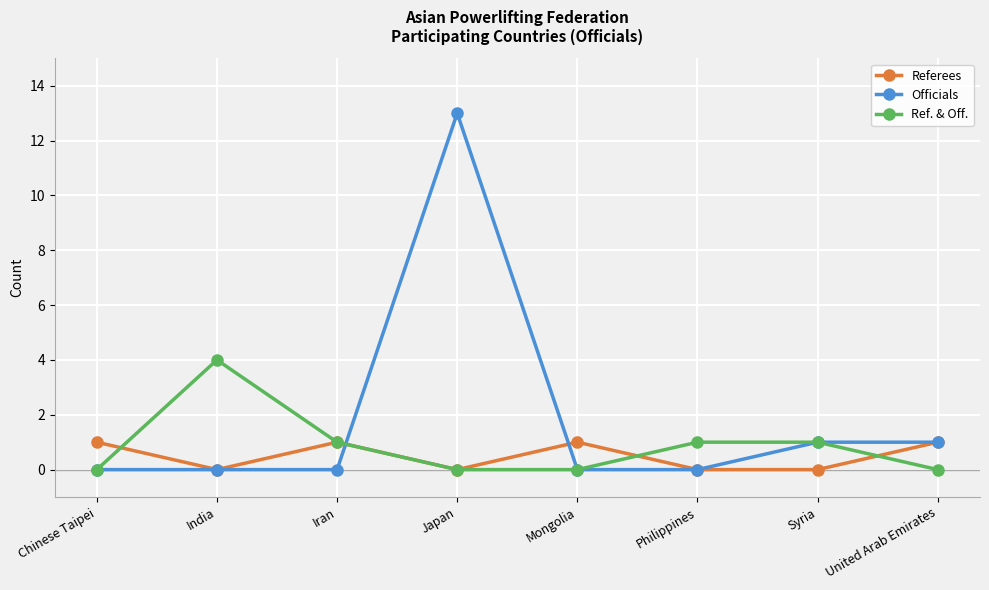

What is the difference between the maximum and minimum values in the Ref. & Off. series?

4